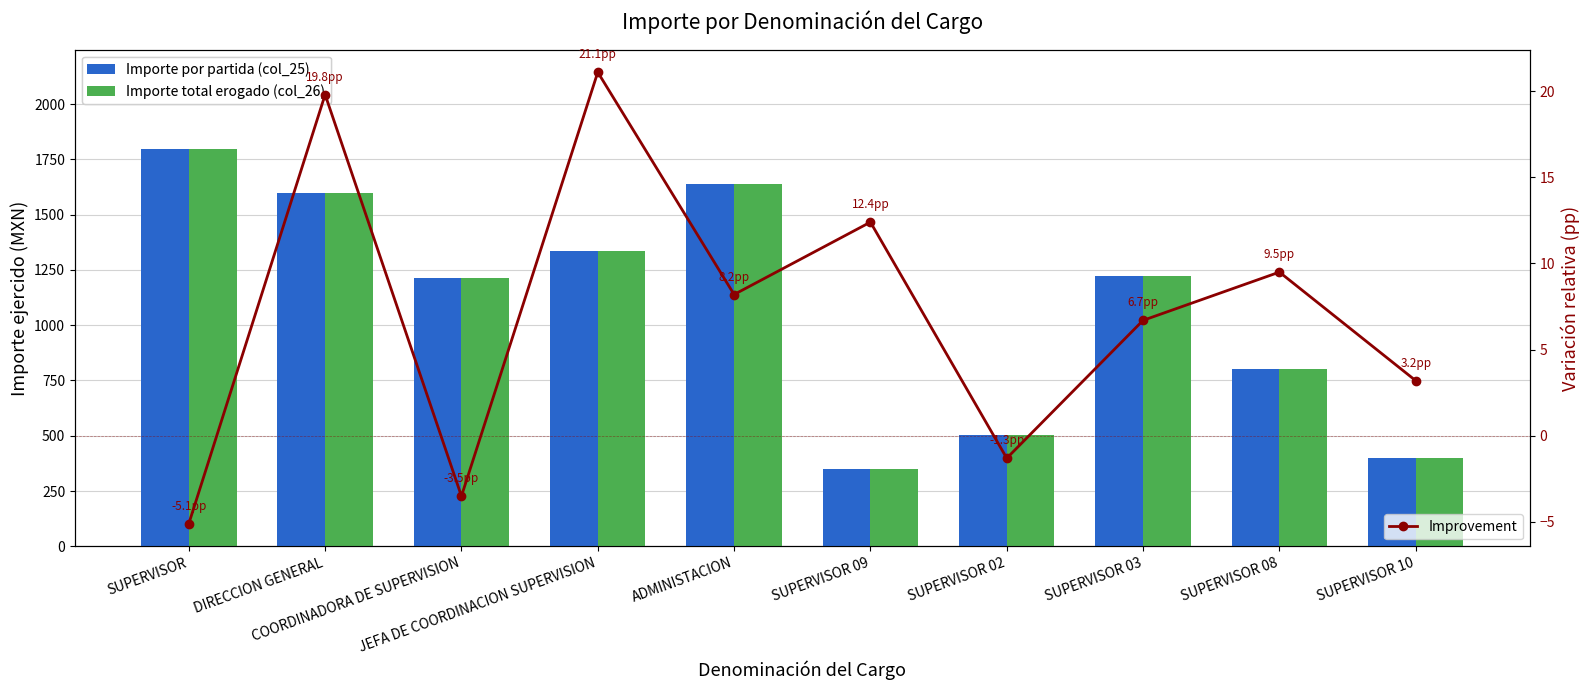

Which series has the largest total across all categories?

Importe por partida (col_25)